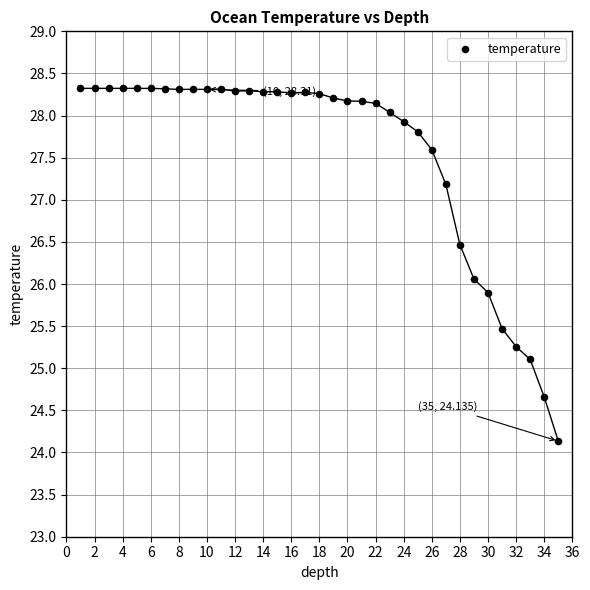

What is the range of X values (max minus min)?

34.0